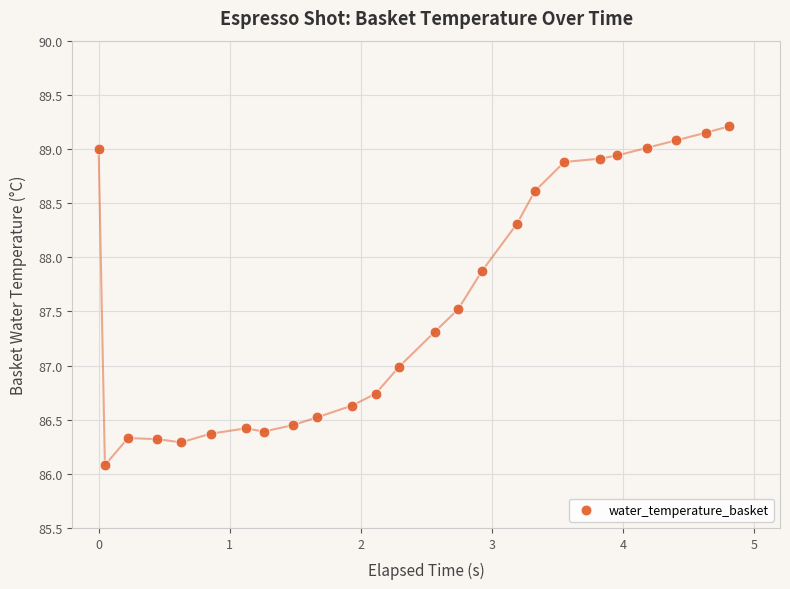

What is the range of Y values (max minus min)?

3.1